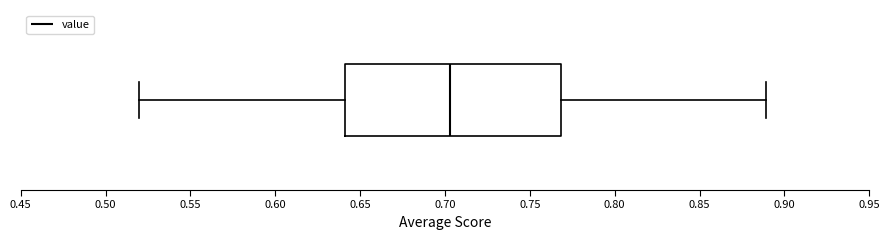

Where does the right whisker of the box end on the x-axis? The values are not printed on the chart, so give them approximately, as read against the axis.

0.890